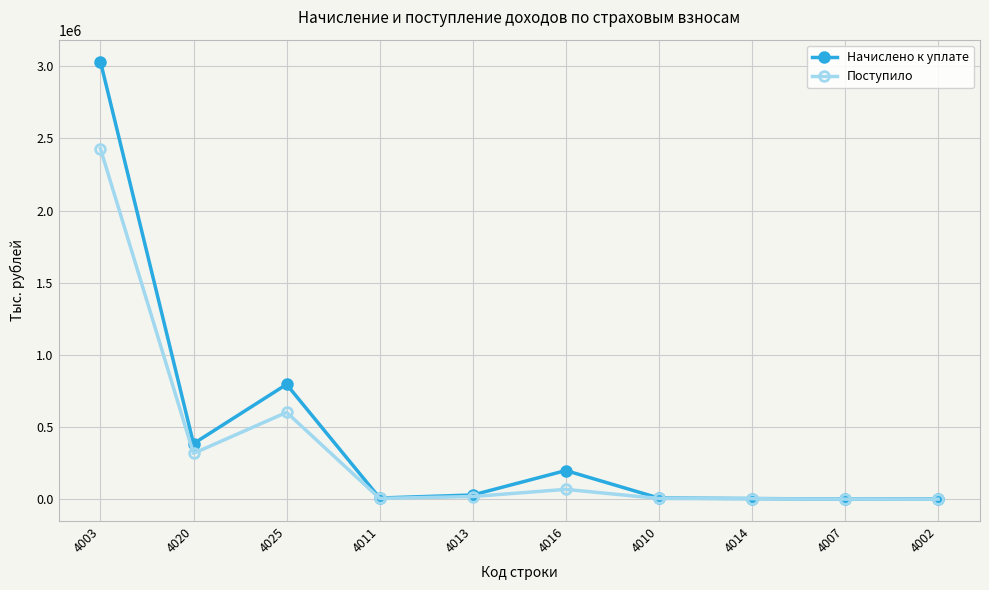

What is the greatest value displayed?

3032152